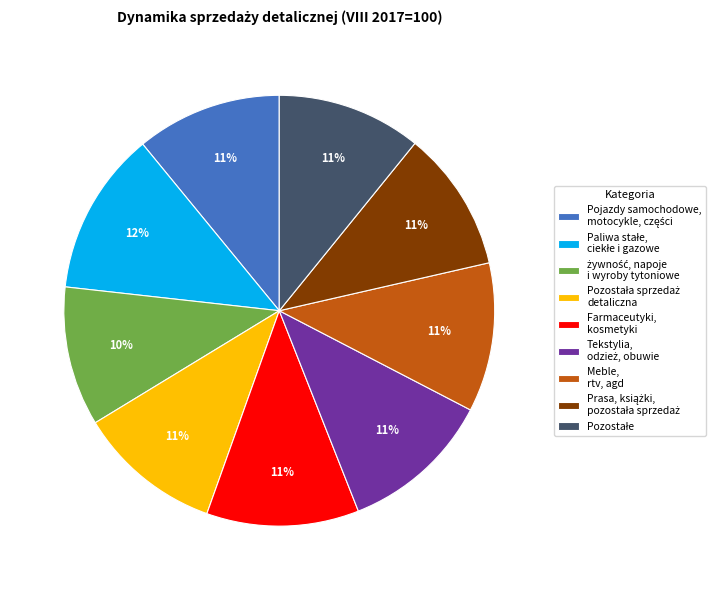

To the nearest percent, what percentage of the pie is Meble, rtv, agd?

11%